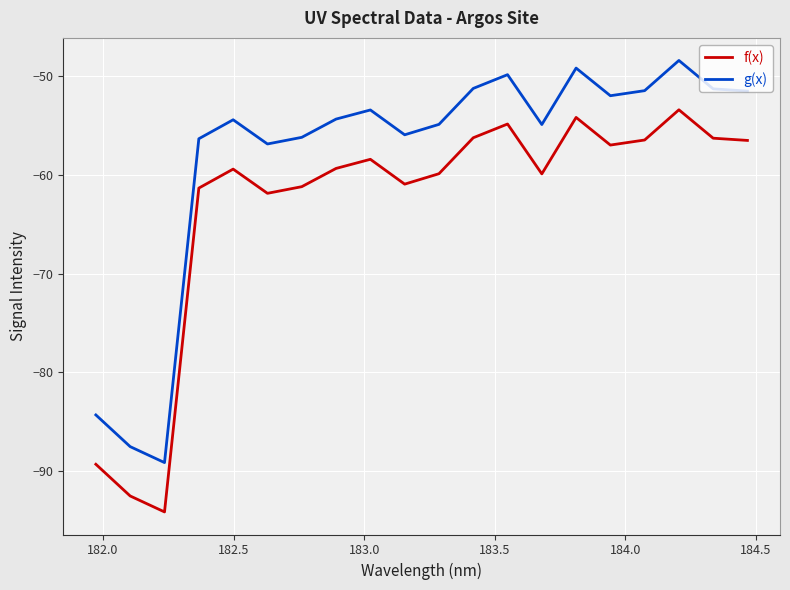

What is the minimum value shown in the chart?

-94.2